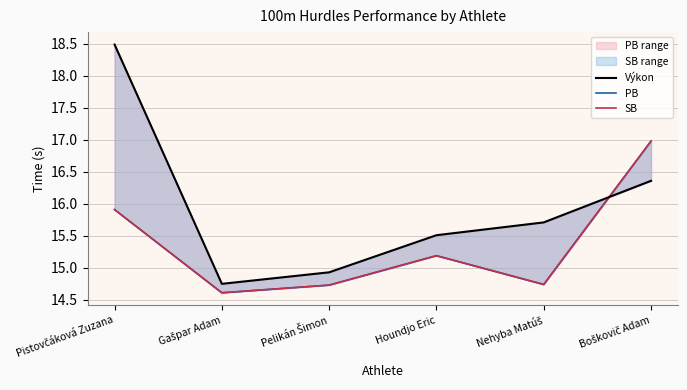

How many interior local peaks does the SB series have?

1